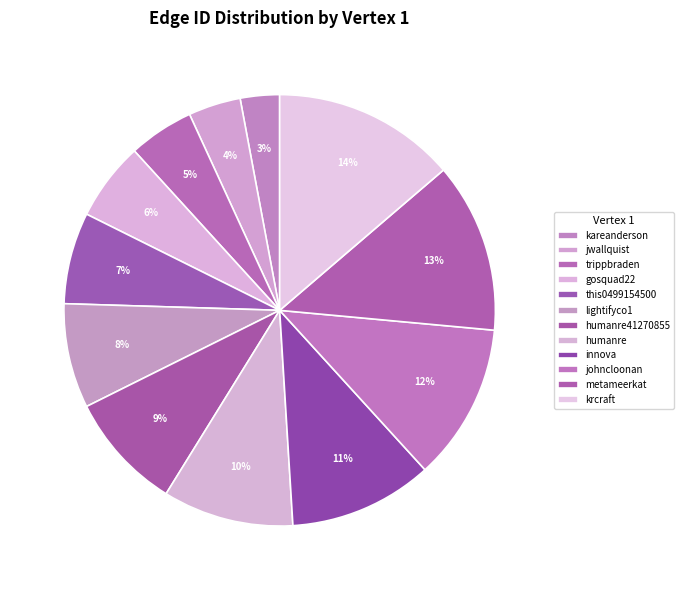

The johncloonan slice represents 12% of the pie. True or false?

True